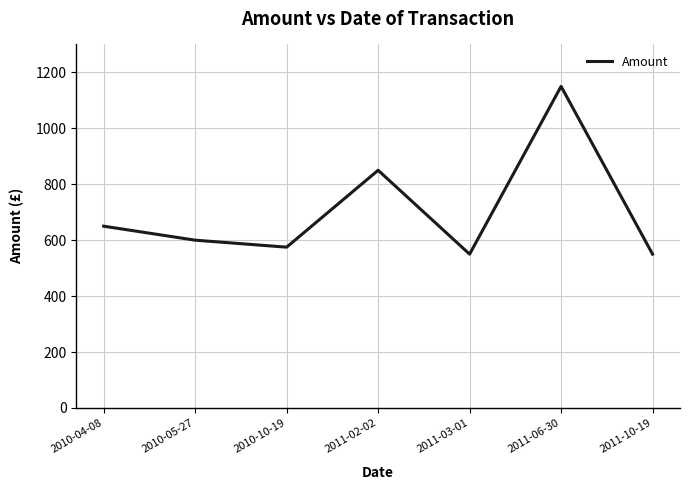

At which label does the data first exceed 600?

2010-04-08